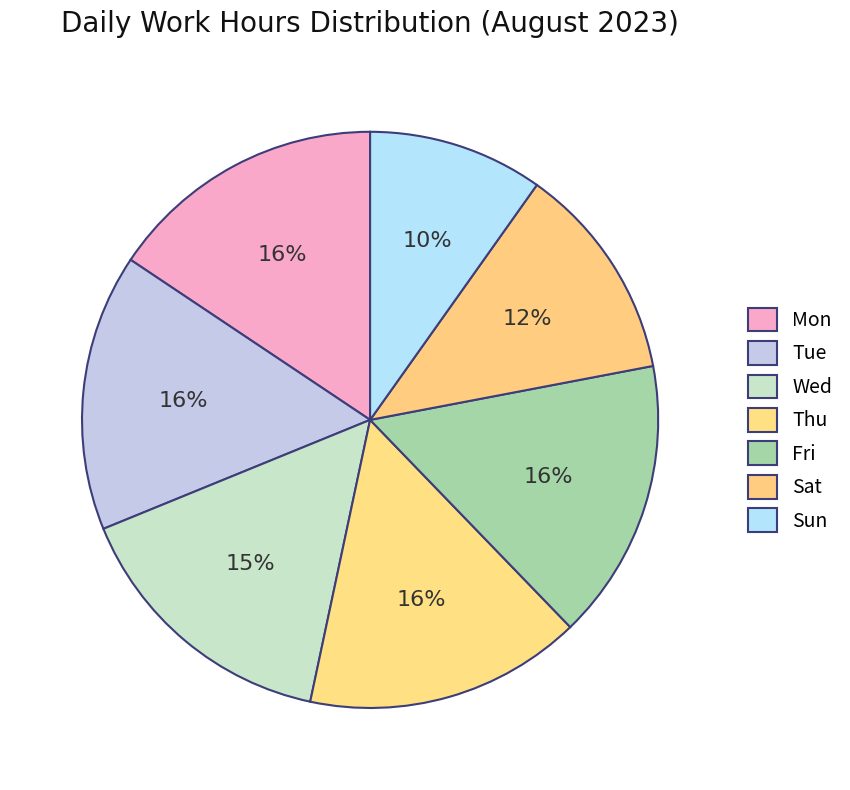

To the nearest percent, what is the difference between the largest and smallest slice percentages?

6%